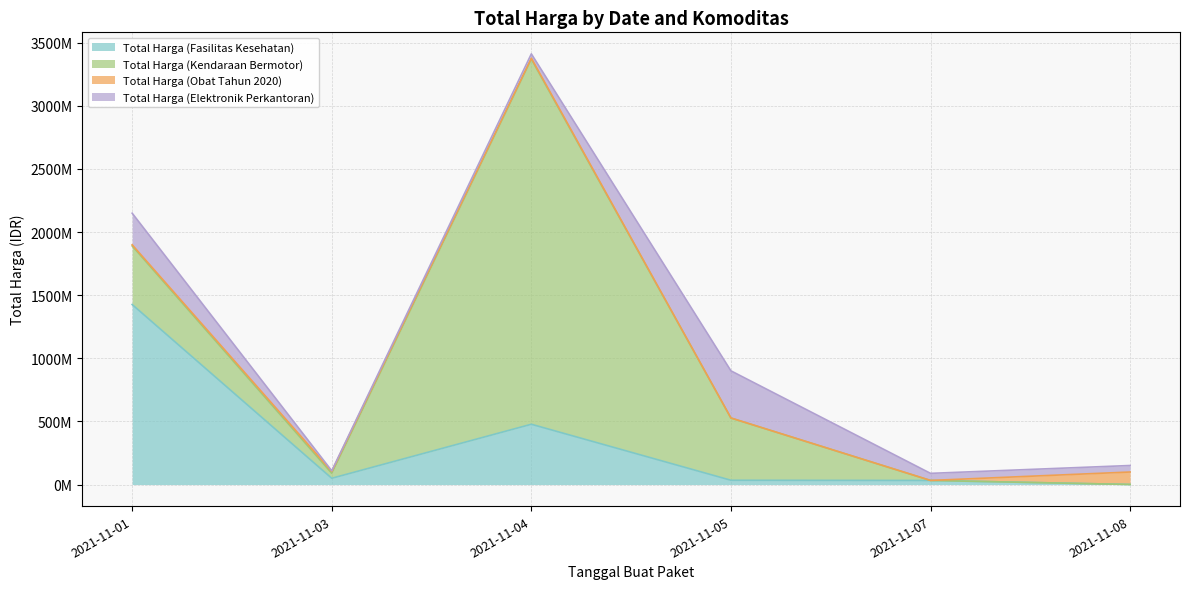

Which category has the lowest value across all series?

2021-11-07